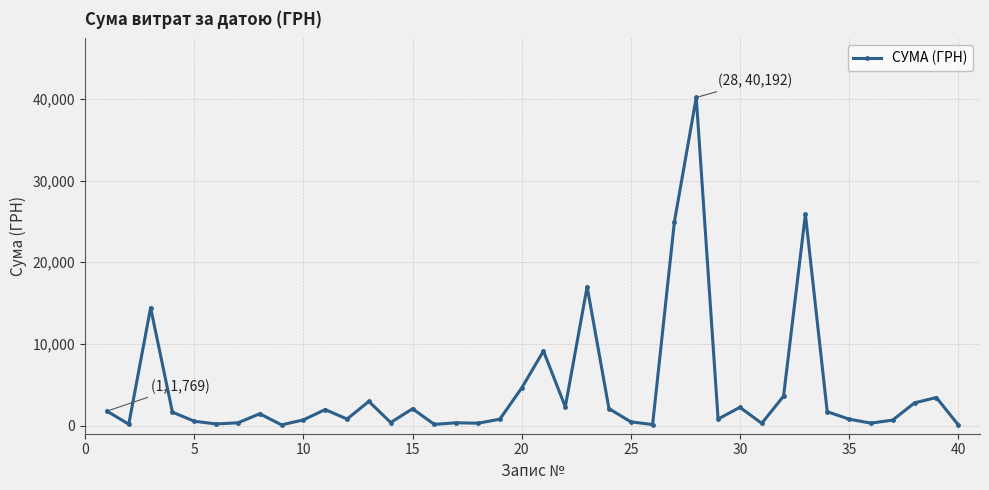

What is the greatest value displayed?

40191.5